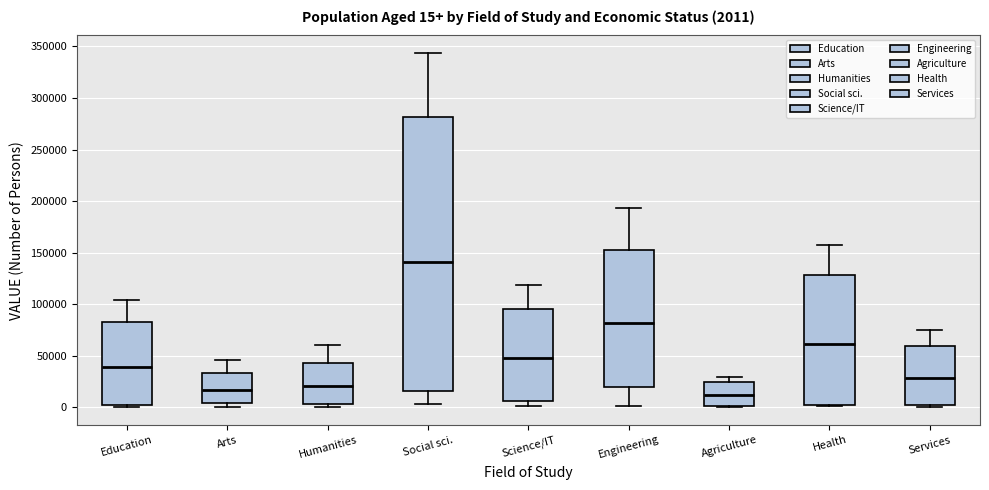

Which box is the tallest, from its lower edge to its upper edge?

Social sci.